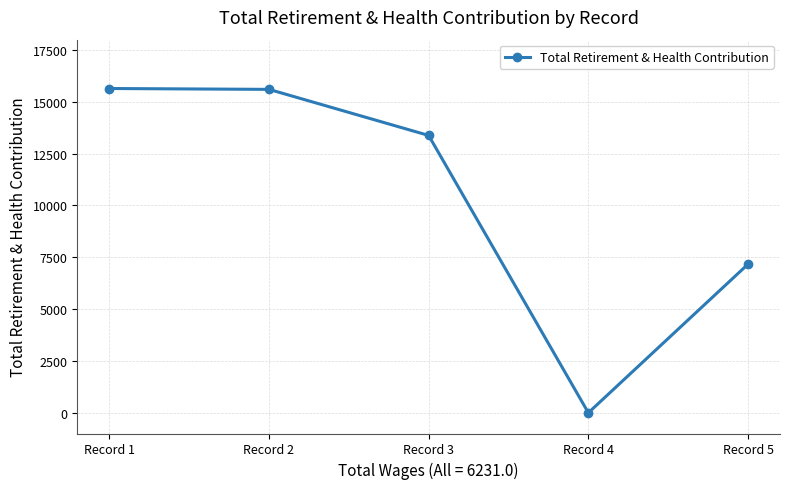

The chart shows a value of 13380 at Record 3. True or false?

True